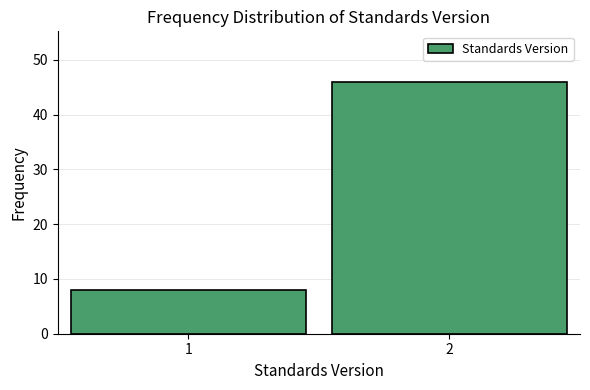

Reading left to right, extract all data points from this chart.

1=8	2=46